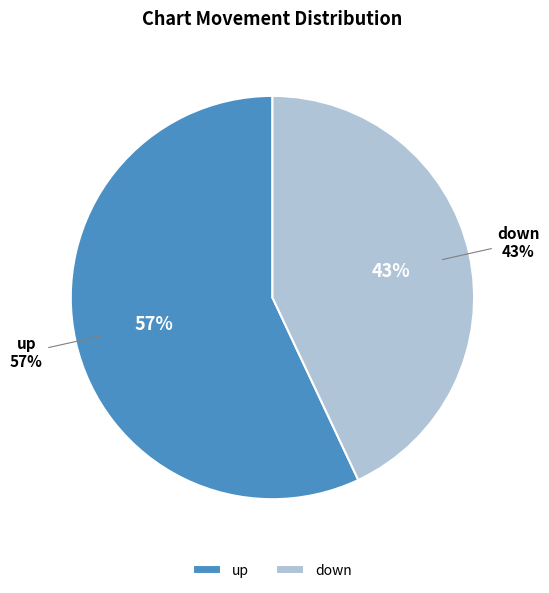

Combined, do down and up account for over 50%?

Yes